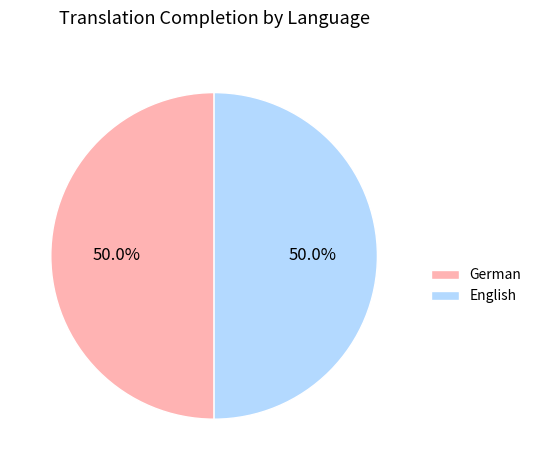

What portion of the pie excludes German?

50.0%